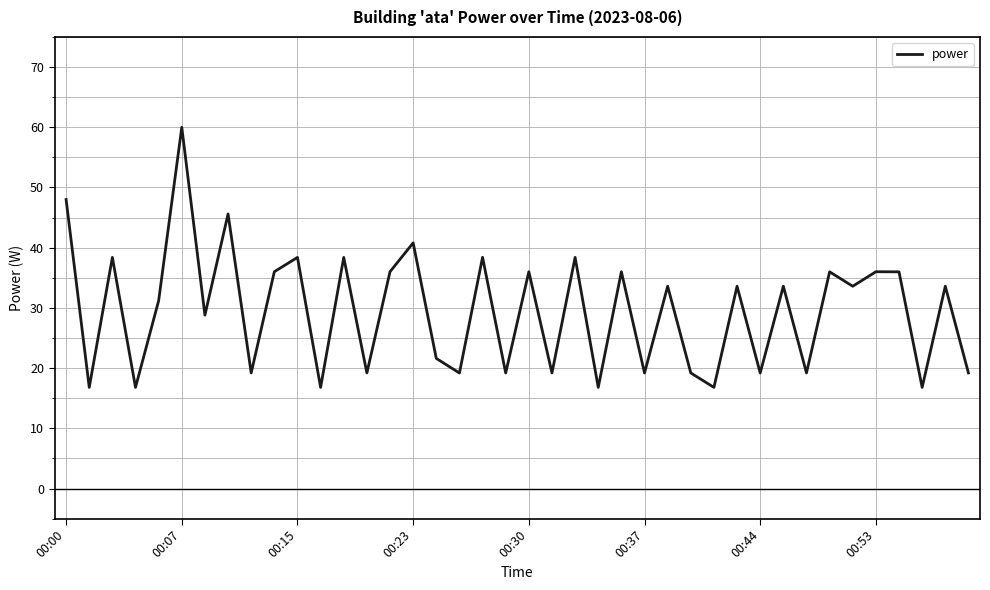

What is the greatest value displayed?

60.0